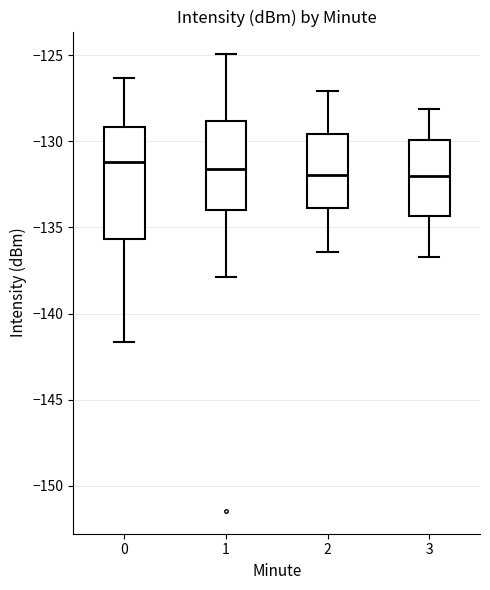

Reading left to right, read every box against the y-axis: the position of its median line, the range the box covers, and the ends of its whiskers. The values are not printed on the chart, so give them approximately, as read against the axis.

0: median -131.0, box -135.5 to -129.0, whiskers -141.5 to -126.5
1: median -131.5, box -134.0 to -129.0, whiskers -138.0 to -125.0
2: median -132.0, box -134.0 to -129.5, whiskers -136.5 to -127.0
3: median -132.0, box -134.5 to -130.0, whiskers -136.5 to -128.0